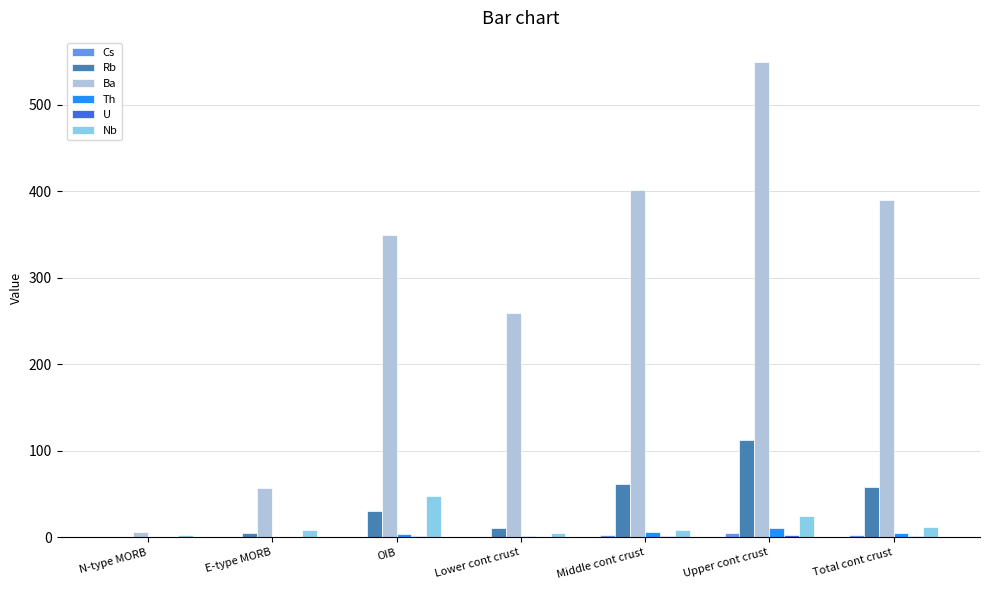

Which series changed the most between N-type MORB and OIB?

Ba